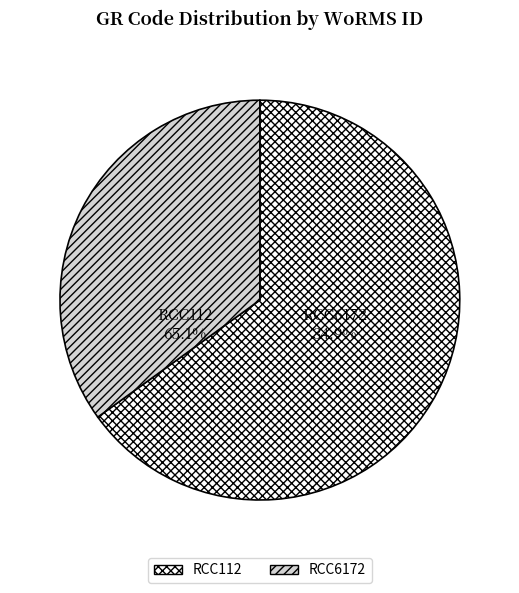

Rank the categories by value from lowest to highest.

RCC6172, RCC112